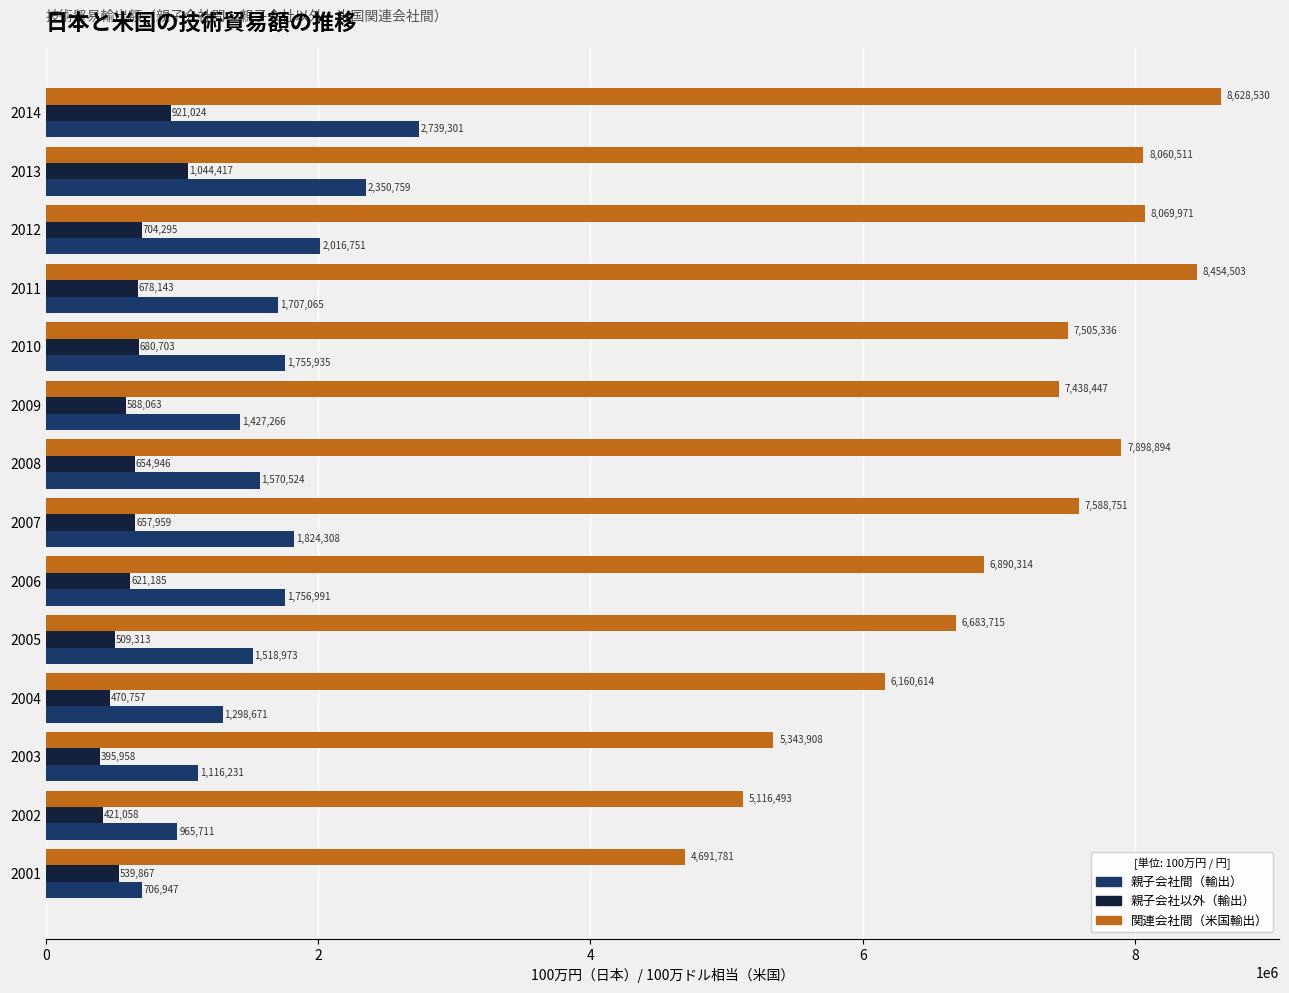

What is the average value of the 親子会社間（輸出） series?

1625388